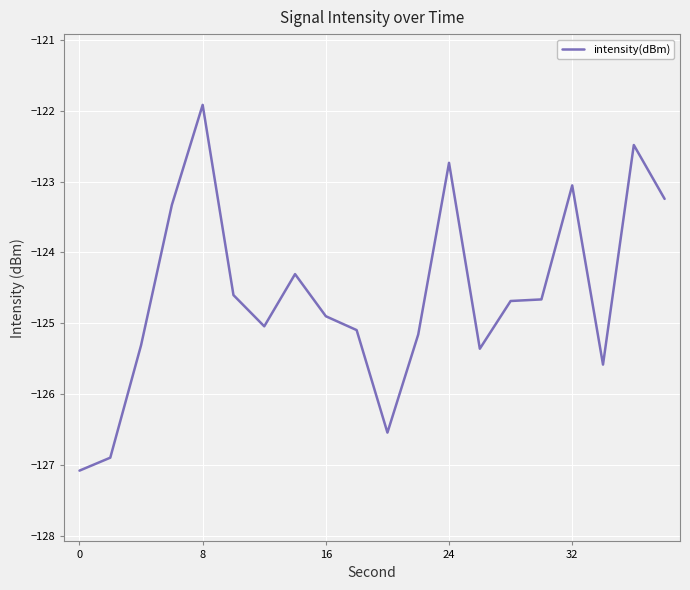

What is the greatest value displayed?

-121.9